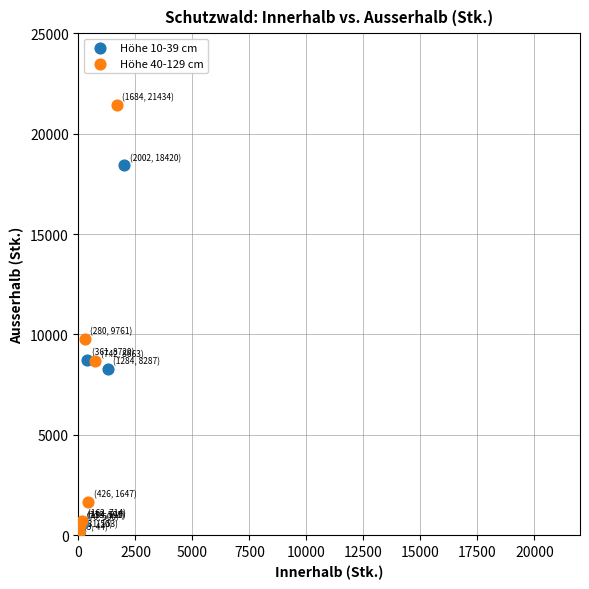

Which series has the widest spread of Y values?

Höhe 40-129 cm